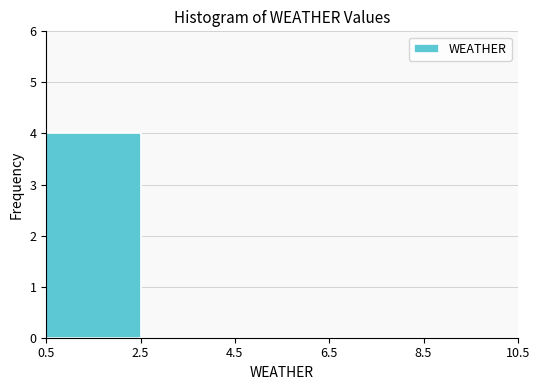

Reading left to right, list every bar in this chart as the range it spans on the x-axis followed by its height. The values are not printed on the chart, so give them approximately, as read against the axis.

0.5 to 2.5: 4
2.5 to 4.5: 0
4.5 to 6.5: 0
6.5 to 8.5: 0
8.5 to 10.5: 0